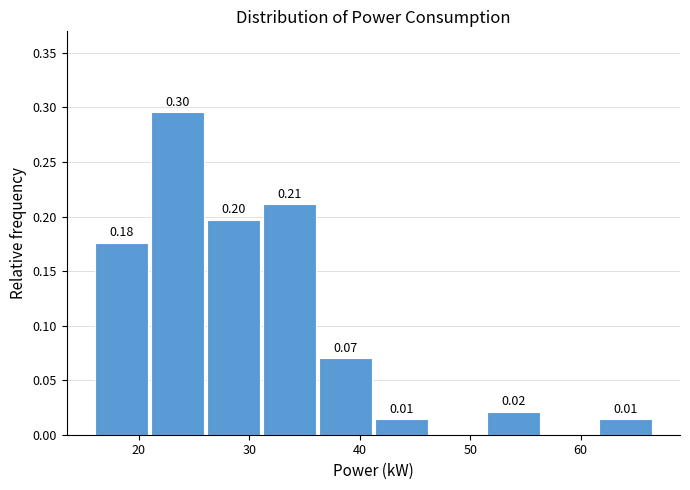

Which range on the x-axis has the tallest bar?

21 to 26